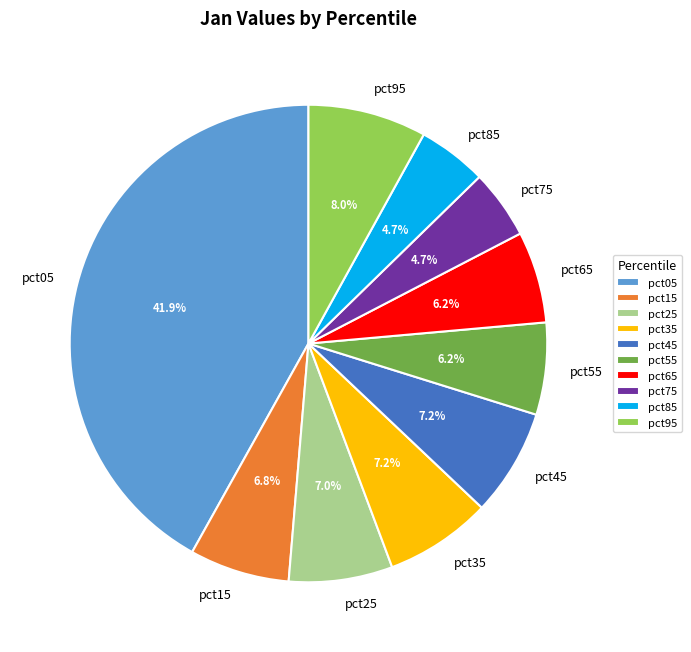

Is there a majority slice in this chart?

No